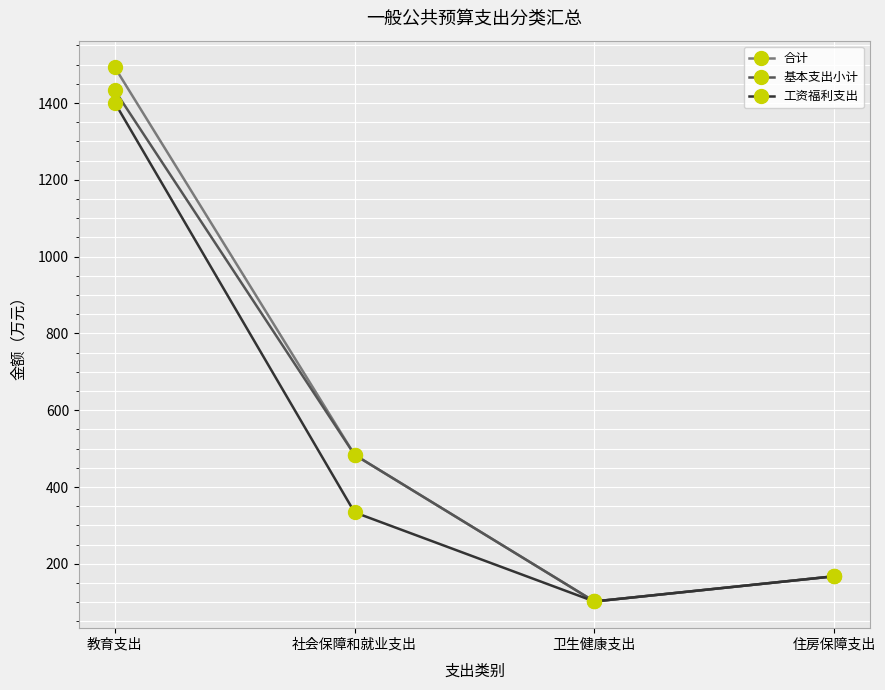

What is the maximum value for 合计?

1492.8